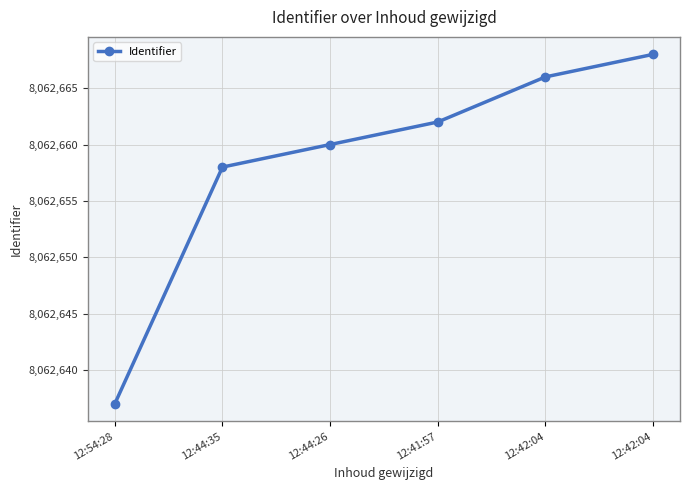

How many lines are shown in the chart?

1